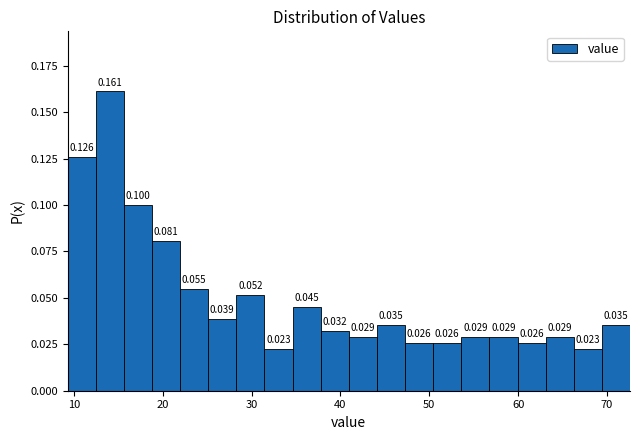

Around what value on the x-axis is the tallest bar? Give the approximate position of its centre, as read against the axis.

14